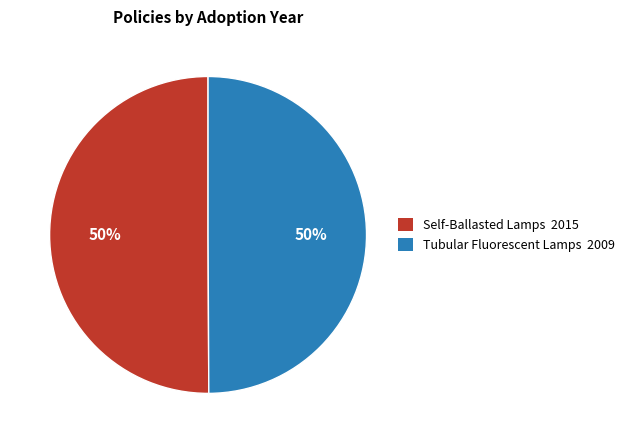

True or false: Tubular Fluorescent Lamps 2009 accounts for 50% of the total.

True